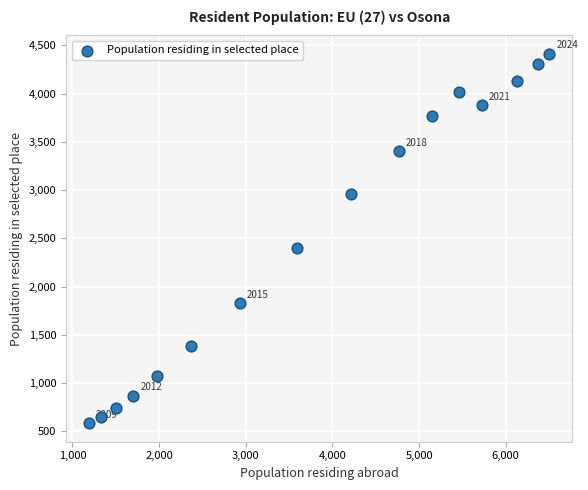

What Y value in the scatter plot is closest to 2497?

2404